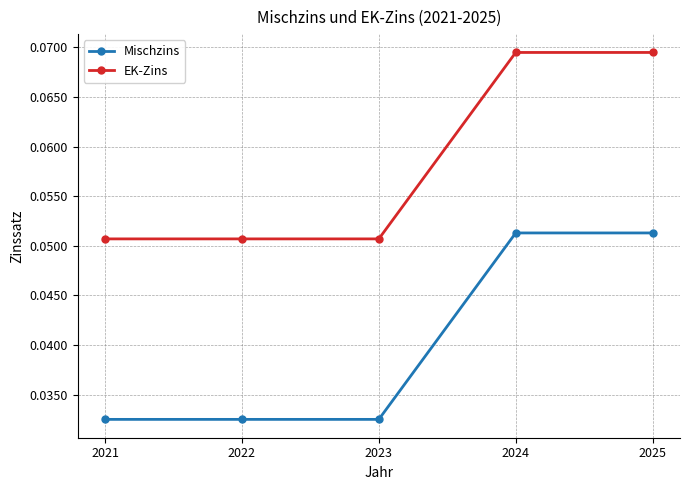

True or false: Mischzins and EK-Zins intersect in this chart.

False